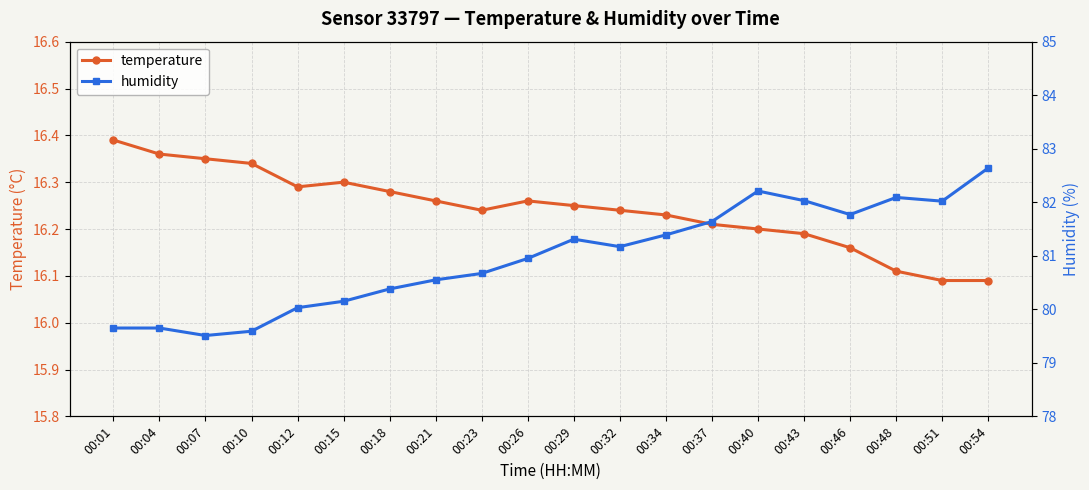

True or false: humidity and temperature intersect in this chart.

False